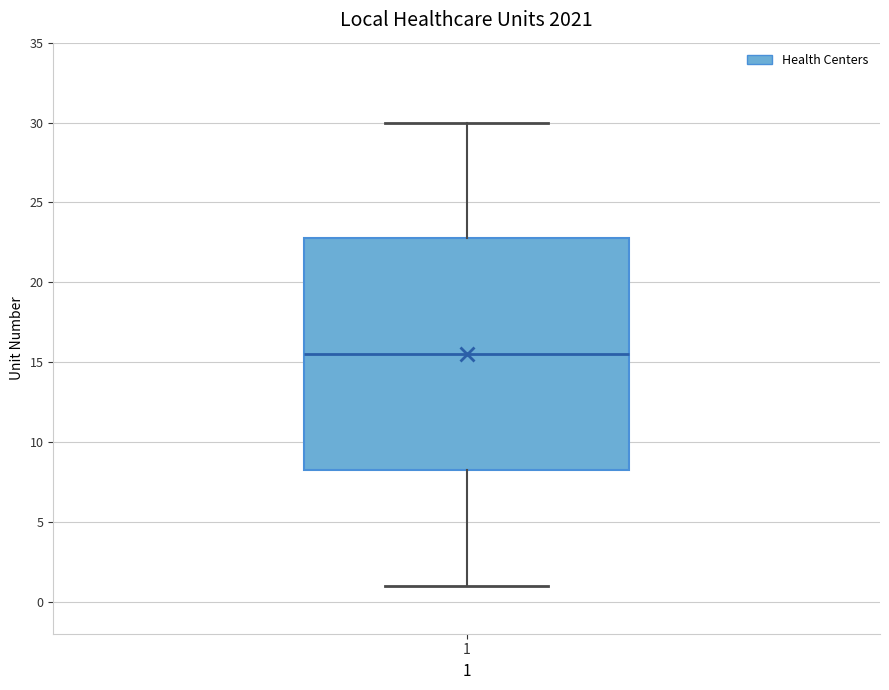

Read this box plot against the y-axis: the position of the median line, the range covered by the box, and the ends of both whiskers. The values are not printed on the chart, so give them approximately, as read against the axis.

median 15.5, box 8.5 to 23.0, whiskers 1.0 to 30.0